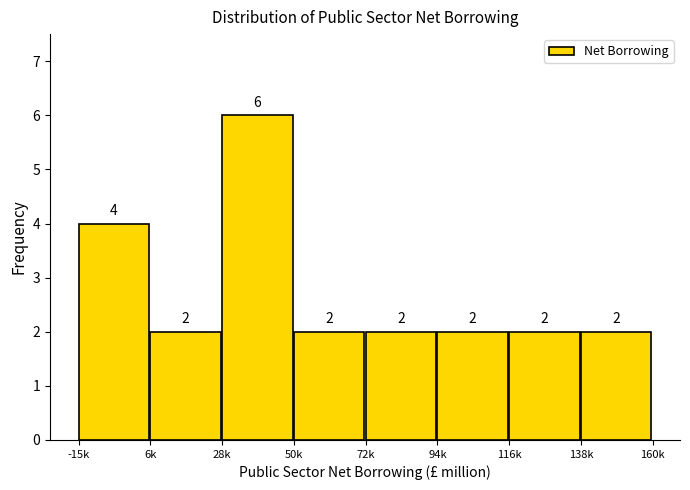

Reading left to right, transcribe all the data shown in this chart.

-15k=4	6k=2	28k=6	50k=2	72k=2	94k=2	116k=2	138k=2